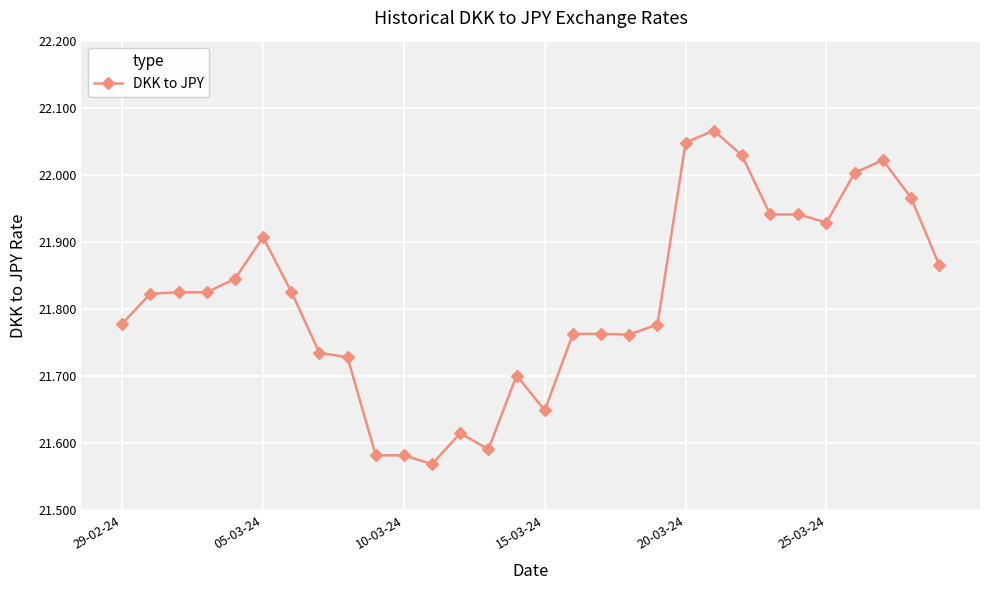

What is the difference between the maximum and second lowest values?

0.5